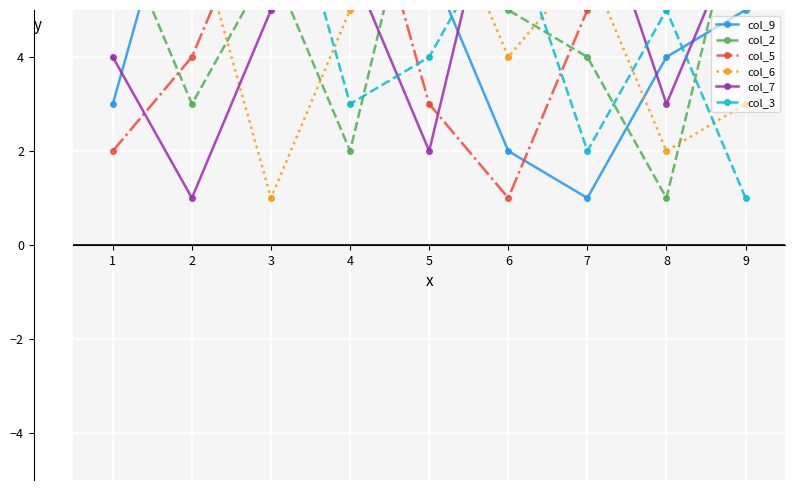

Which series ends up on top after the final intersection of col_6 and col_2?

col_2